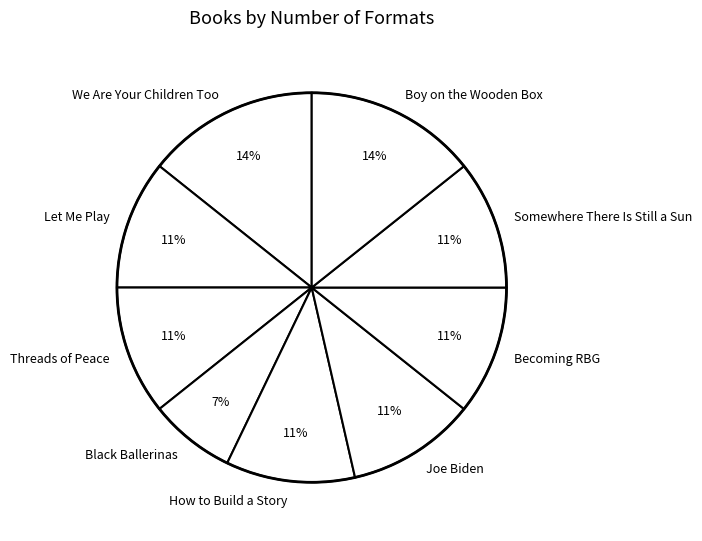

Is the sum of Threads of Peace and Becoming RBG greater than half?

No